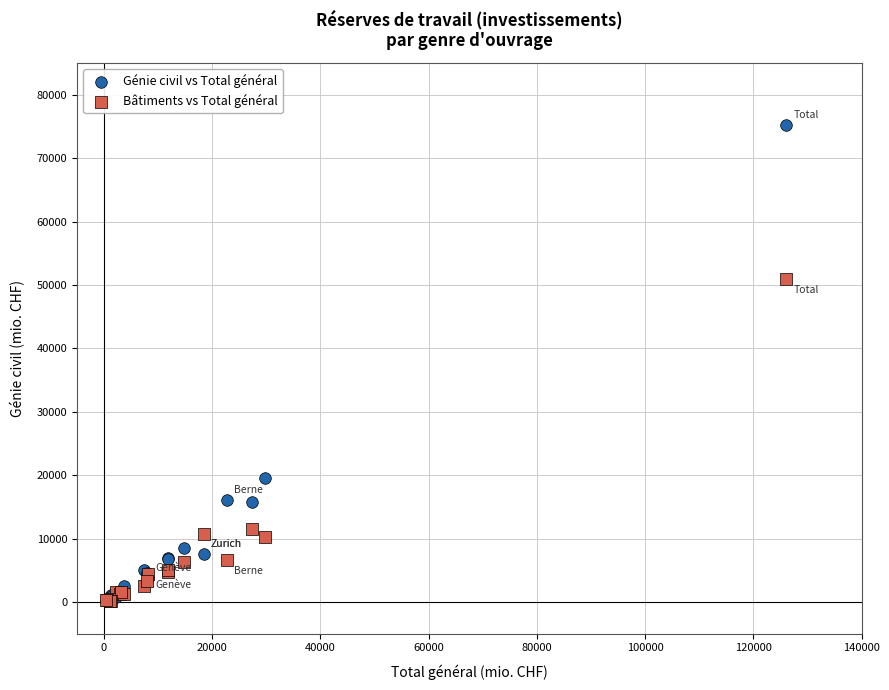

Which series has the largest Y range (max minus min)?

Génie civil vs Total général